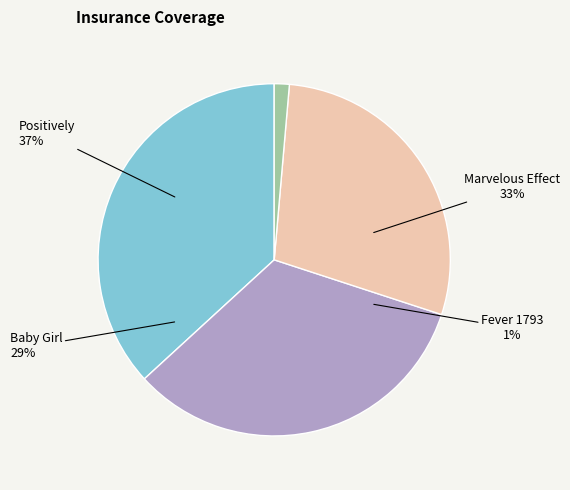

Does any single category account for the majority?

No